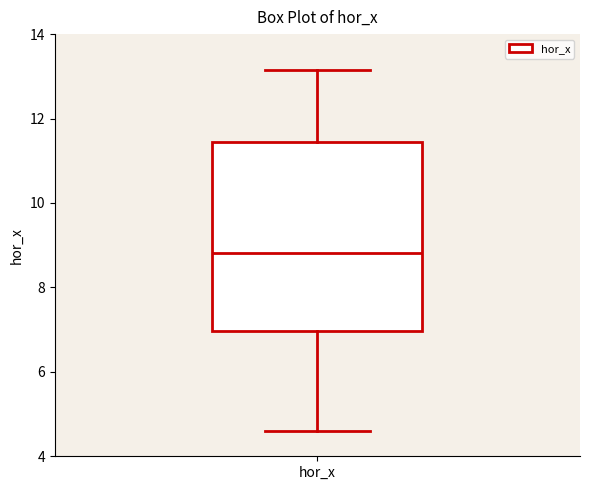

Where does the upper whisker of the box for hor_x end on the y-axis? The values are not printed on the chart, so give them approximately, as read against the axis.

13.2